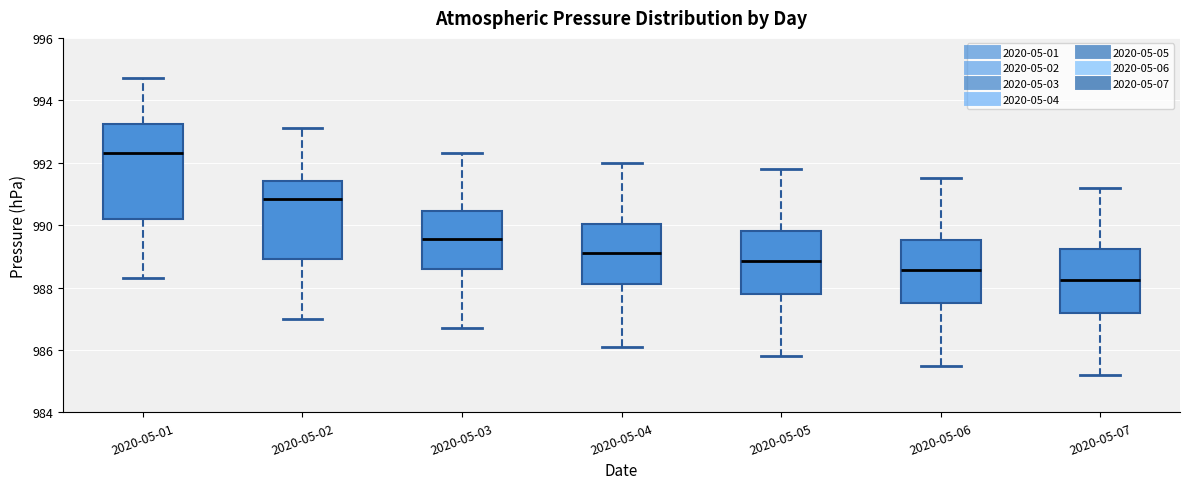

Reading left to right, read every box against the y-axis: the position of its median line, the range the box covers, and the ends of its whiskers. The values are not printed on the chart, so give them approximately, as read against the axis.

2020-05-01: median 992.4, box 990.2 to 993.2, whiskers 988.4 to 994.8
2020-05-02: median 990.8, box 989.0 to 991.4, whiskers 987.0 to 993.2
2020-05-03: median 989.6, box 988.6 to 990.4, whiskers 986.8 to 992.4
2020-05-04: median 989.2, box 988.2 to 990.0, whiskers 986.2 to 992.0
2020-05-05: median 988.8, box 987.8 to 989.8, whiskers 985.8 to 991.8
2020-05-06: median 988.6, box 987.6 to 989.6, whiskers 985.6 to 991.6
2020-05-07: median 988.2, box 987.2 to 989.2, whiskers 985.2 to 991.2